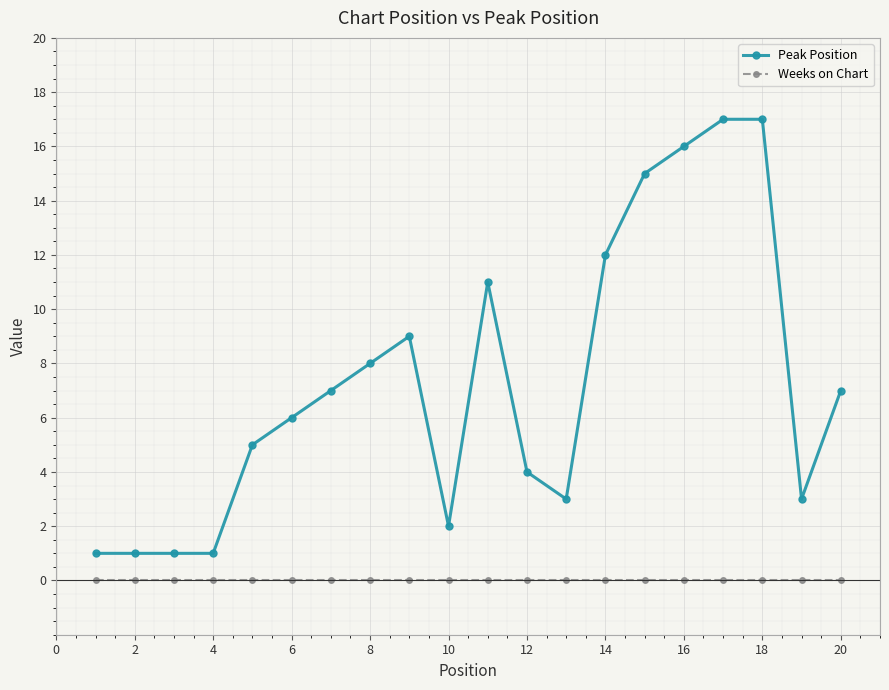

Reading right to left, list all the values displayed in this chart.

Peak Position: 7	3	17	17	16	15	12	3	4	11	2	9	8	7	6	5	1	1	1	1
Weeks on Chart: 0	0	0	0	0	0	0	0	0	0	0	0	0	0	0	0	0	0	0	0